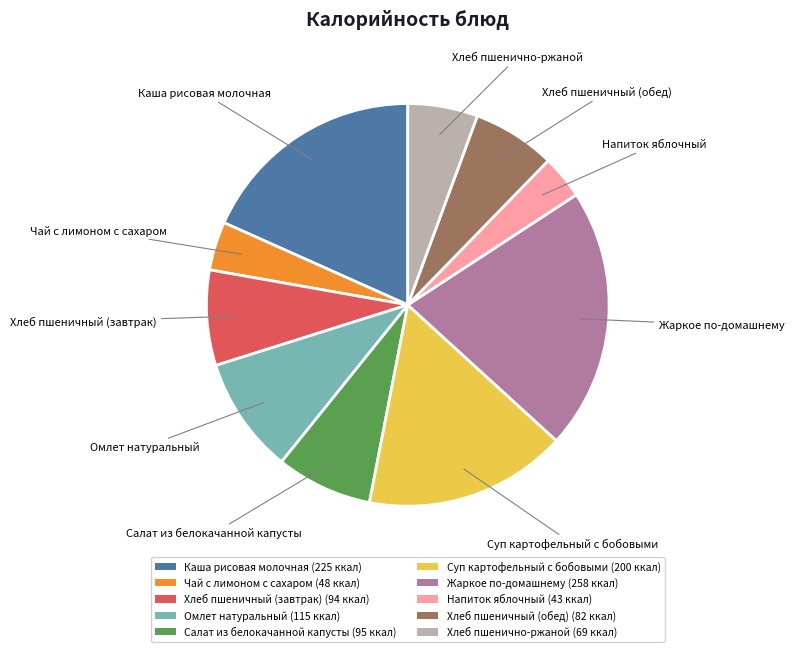

Does Хлеб пшеничный (обед) represent more than half of the total?

No